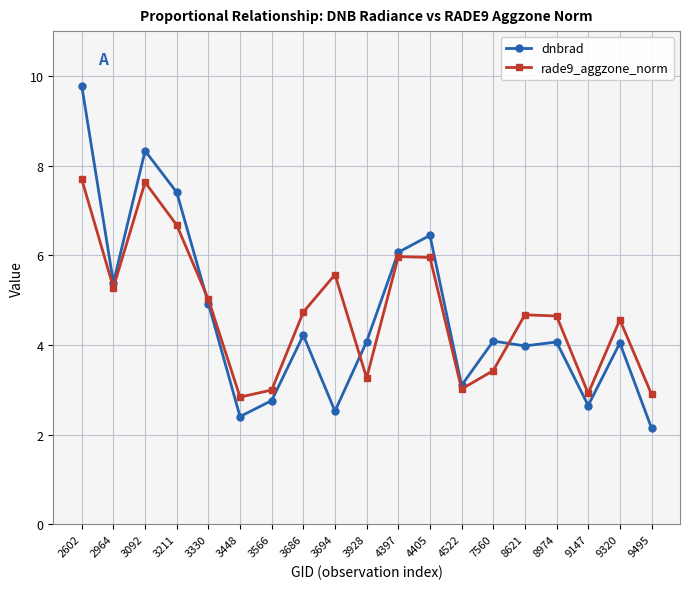

What is the spread (max minus min) of values at 3330?

0.1